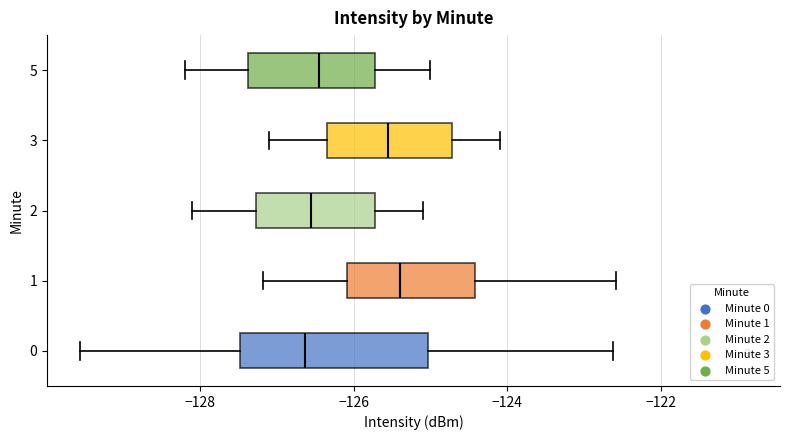

Where is the right edge of the box at y = 3 on the x-axis? The values are not printed on the chart, so give them approximately, as read against the axis.

-124.8